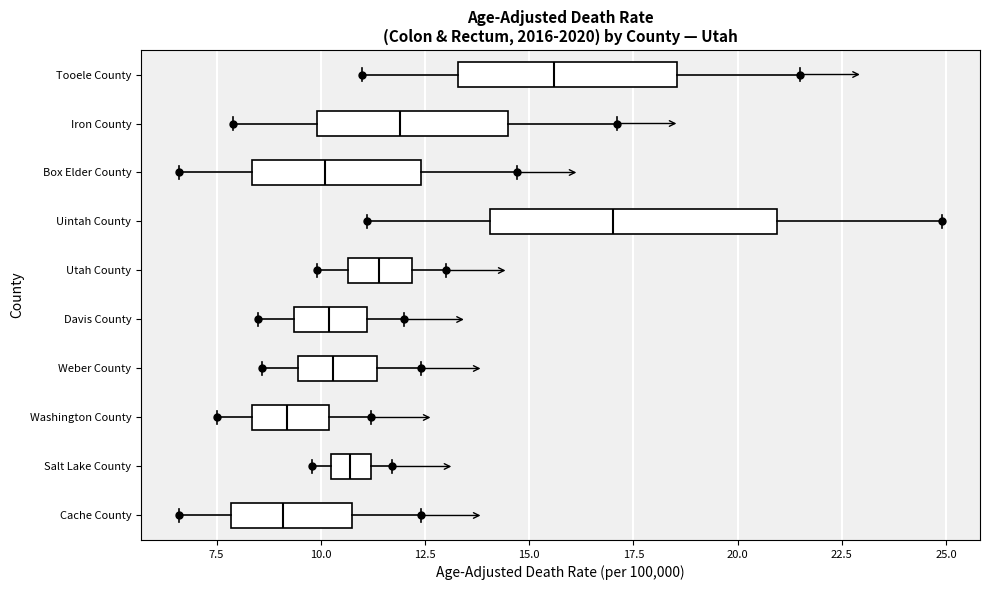

Reading bottom to top, read every box against the x-axis: the position of its median line, the range the box covers, and the ends of its whiskers. The values are not printed on the chart, so give them approximately, as read against the axis.

Cache County: median 9.0, box 8.0 to 11.0, whiskers 6.5 to 12.5
Salt Lake County: median 10.5 (inside the box), box 10.5 to 11.0, whiskers 10.0 to 11.5
Washington County: median 9.0, box 8.5 to 10.0, whiskers 7.5 to 11.0
Weber County: median 10.5, box 9.5 to 11.5, whiskers 8.5 to 12.5
Davis County: median 10.0, box 9.5 to 11.0, whiskers 8.5 to 12.0
Utah County: median 11.5, box 10.5 to 12.0, whiskers 10.0 to 13.0
Uintah County: median 17.0, box 14.0 to 21.0, whiskers 11.0 to 25.0
Box Elder County: median 10.0, box 8.5 to 12.5, whiskers 6.5 to 14.5
Iron County: median 12.0, box 10.0 to 14.5, whiskers 8.0 to 17.0
Tooele County: median 15.5, box 13.5 to 18.5, whiskers 11.0 to 21.5